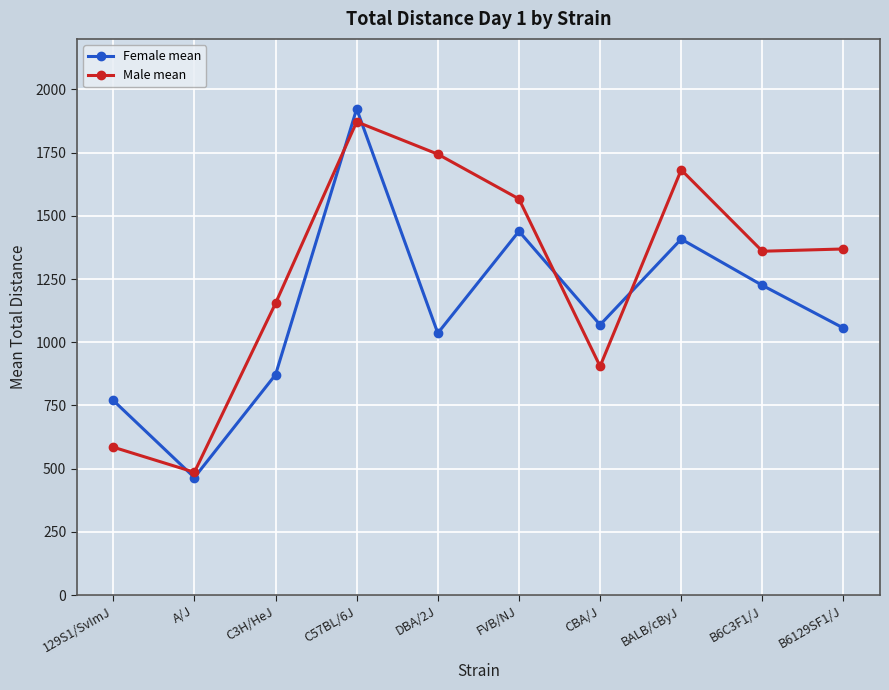

Count the number of data series in this chart.

2